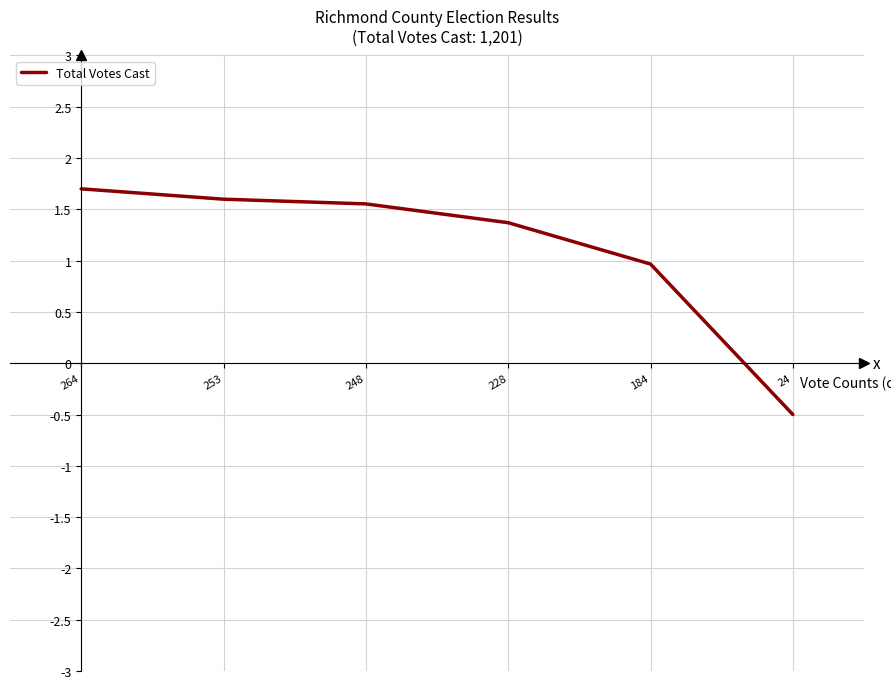

What is the change in value from 264 to 248?

-0.1